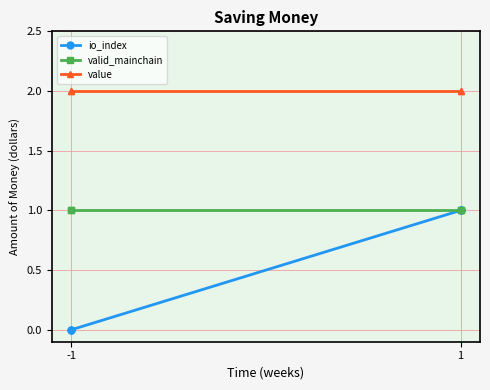

Which series has the largest total across all categories?

value